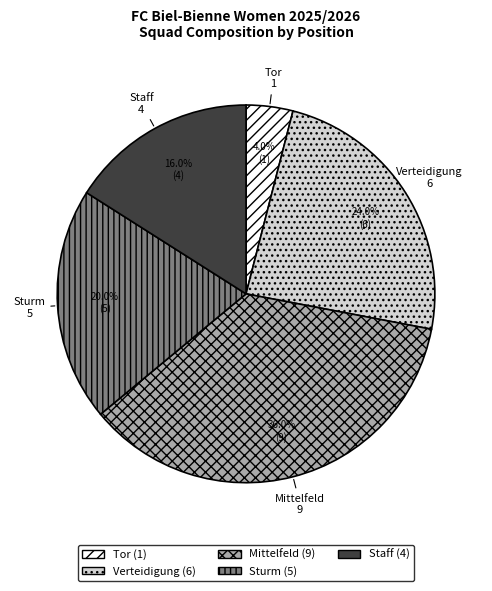

How many segments does this pie chart have?

5